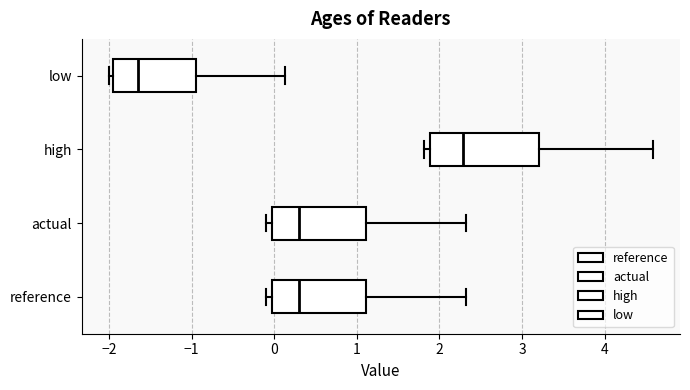

Comparing the boxes themselves (not the whiskers), which one is the widest?

high